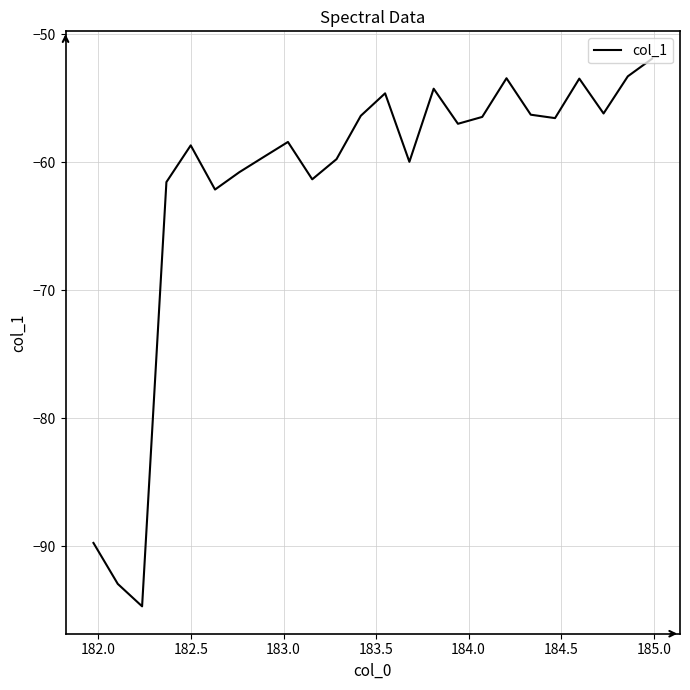

What is the smallest value displayed?

-94.7